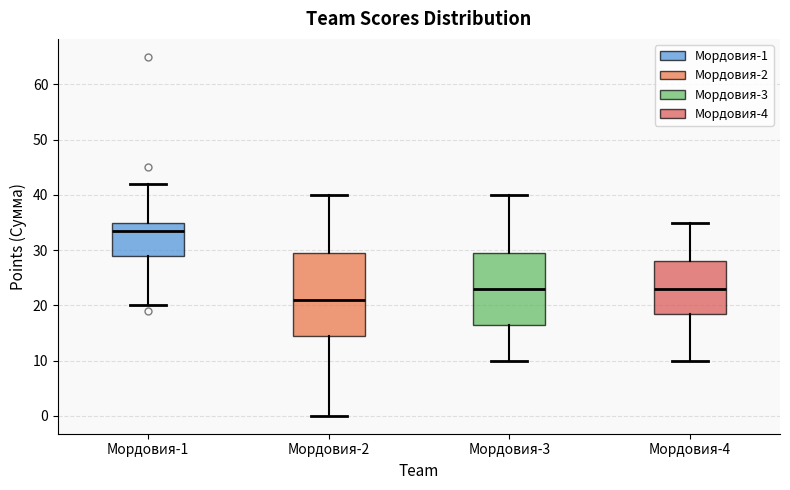

Where does the lower whisker of the box for Мордовия-2 end on the y-axis? The values are not printed on the chart, so give them approximately, as read against the axis.

0